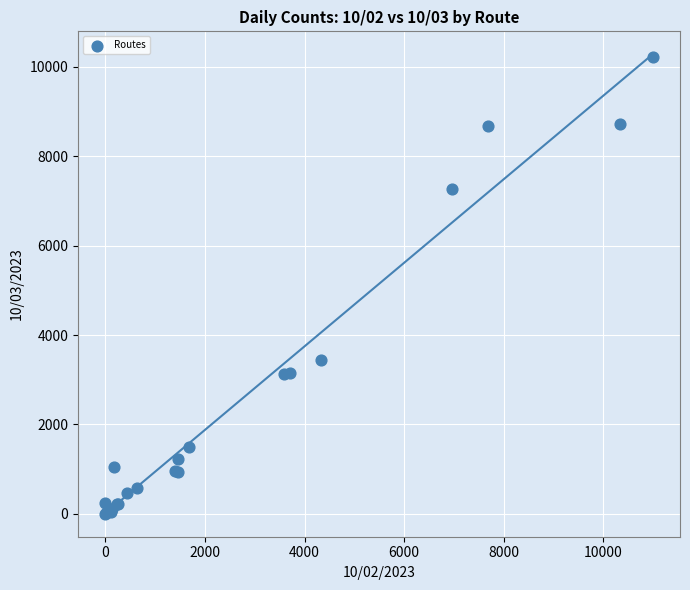

What Y value in the scatter plot is closest to 5111?

3437